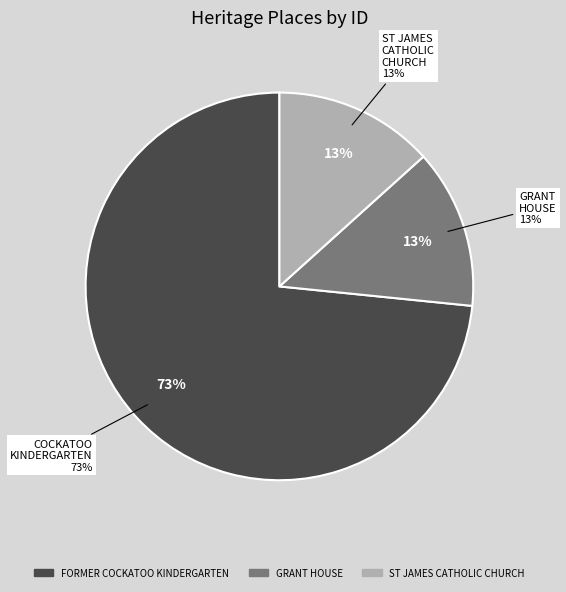

Is it true that ST JAMES CATHOLIC CHURCH is 13% of the pie?

True